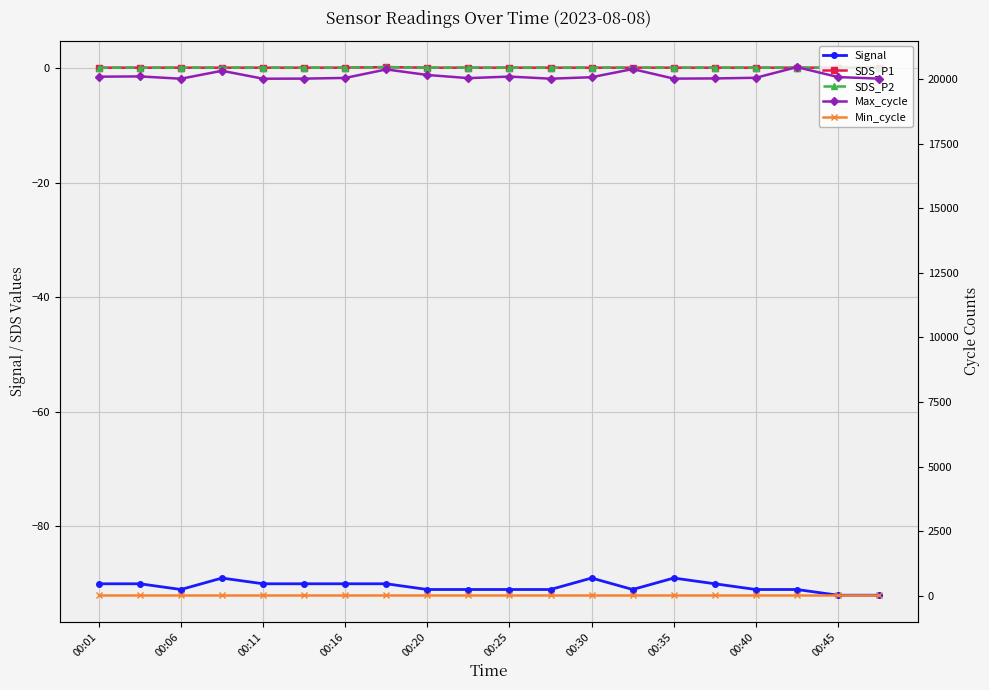

Between 00:06 and 13, which is larger?

00:06